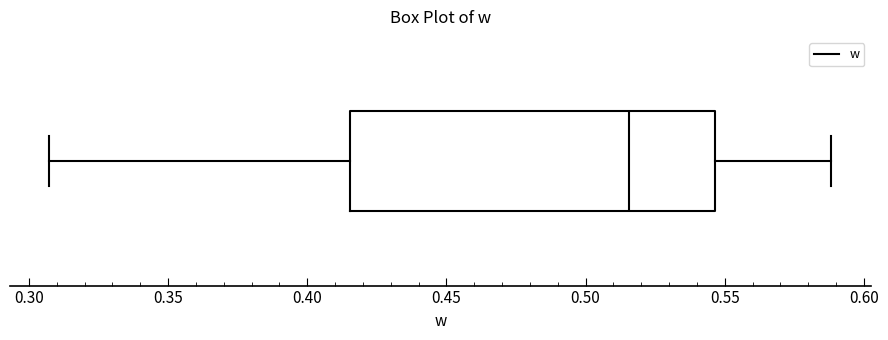

Where does the left whisker of the box end on the x-axis? The values are not printed on the chart, so give them approximately, as read against the axis.

0.305